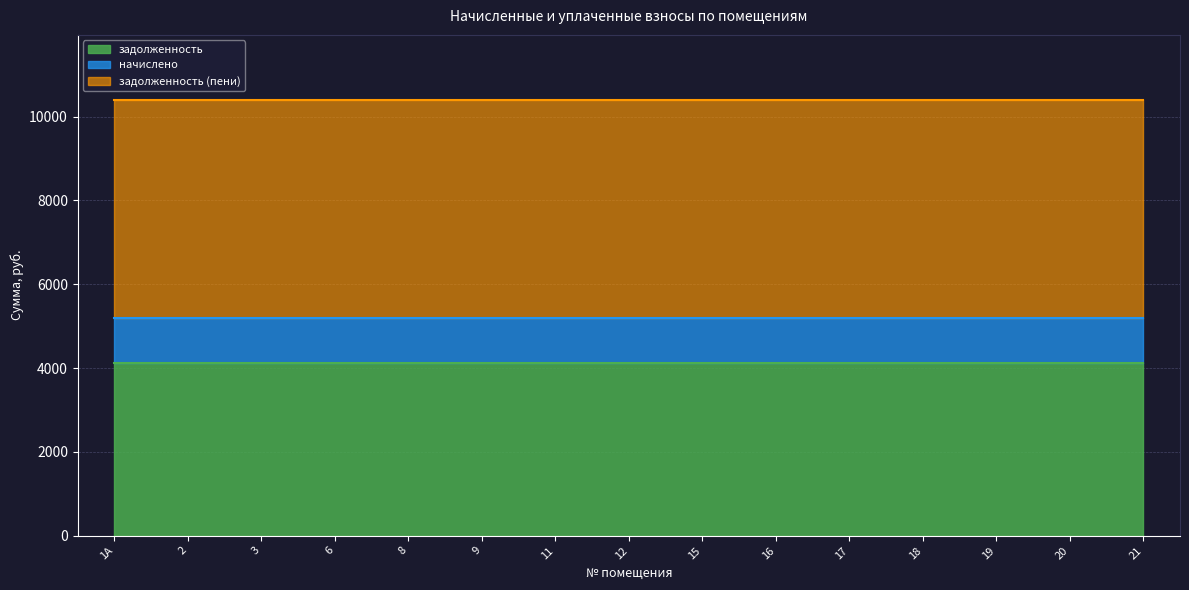

Which category has the highest value across all series?

1А